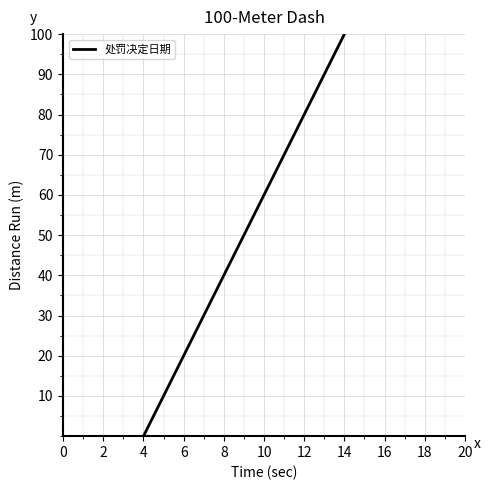

How many data points does each series have?

2